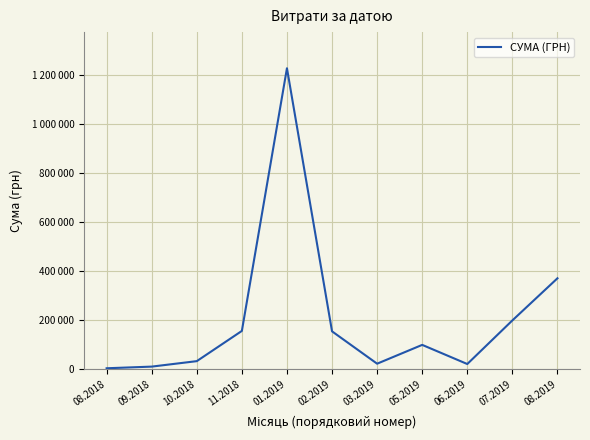

What is the minimum value shown in the chart?

4294.0